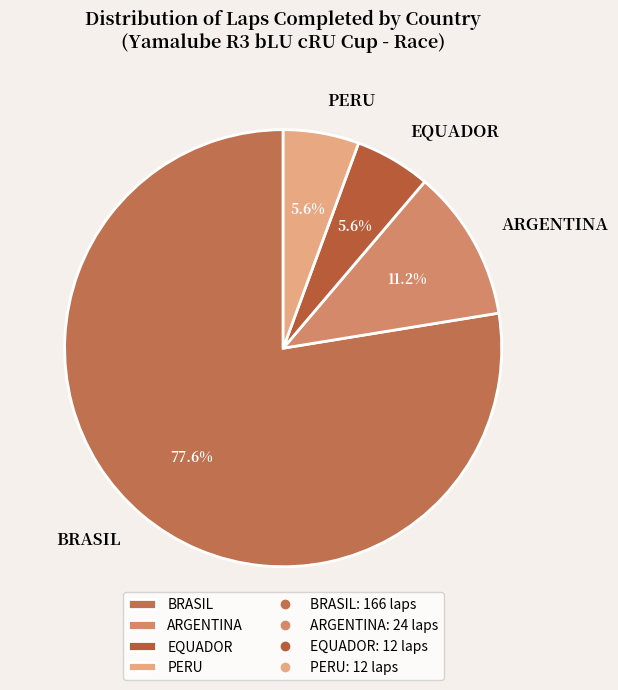

Is there a majority slice in this chart?

Yes